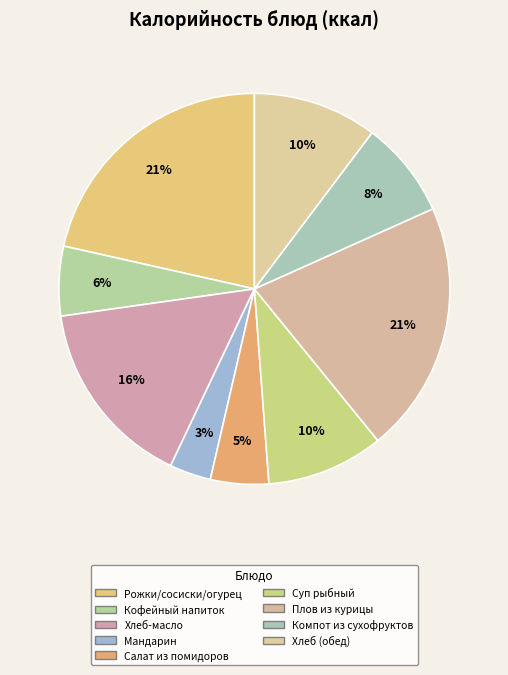

Combined, do Хлеб-масло and Плов из курицы account for over 50%?

No